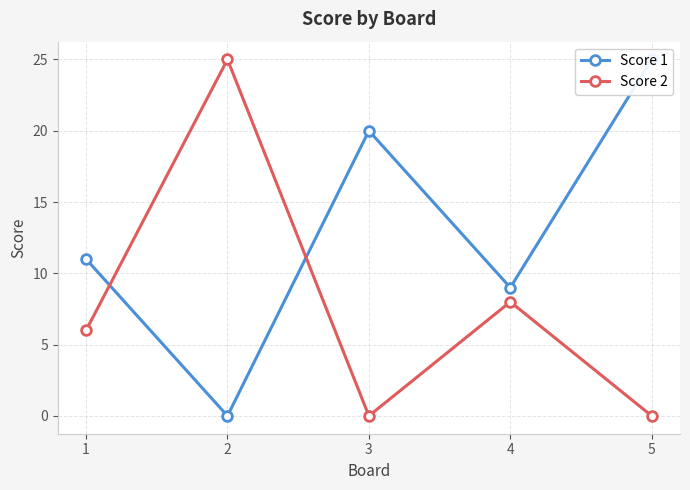

The value of Score 2 at 5 is 16. True or false?

False